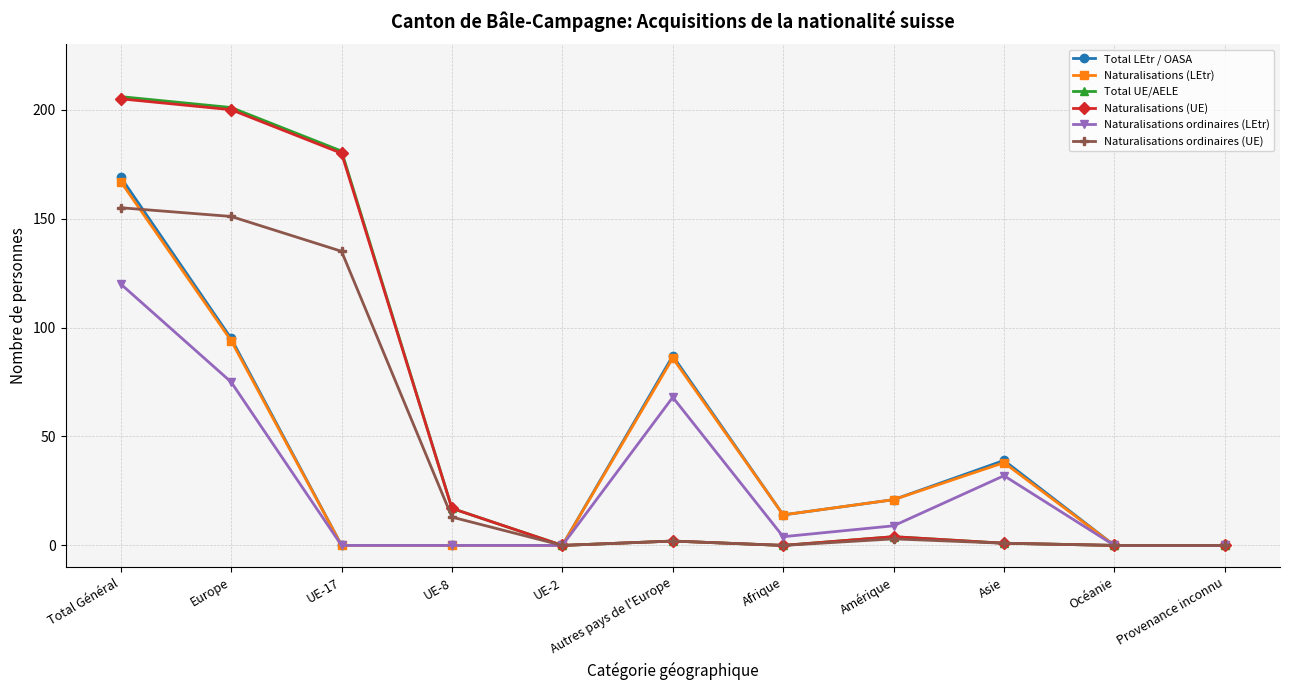

Reading left to right, transcribe all the data shown in this chart.

Total LEtr / OASA: 169	95	0	0	0	87	14	21	39	0	0
Naturalisations (LEtr): 167	94	0	0	0	86	14	21	38	0	0
Total UE/AELE: 206	201	181	17	0	2	0	4	1	0	0
Naturalisations (UE): 205	200	180	17	0	2	0	4	1	0	0
Naturalisations ordinaires (LEtr): 120	75	0	0	0	68	4	9	32	0	0
Naturalisations ordinaires (UE): 155	151	135	13	0	2	0	3	1	0	0